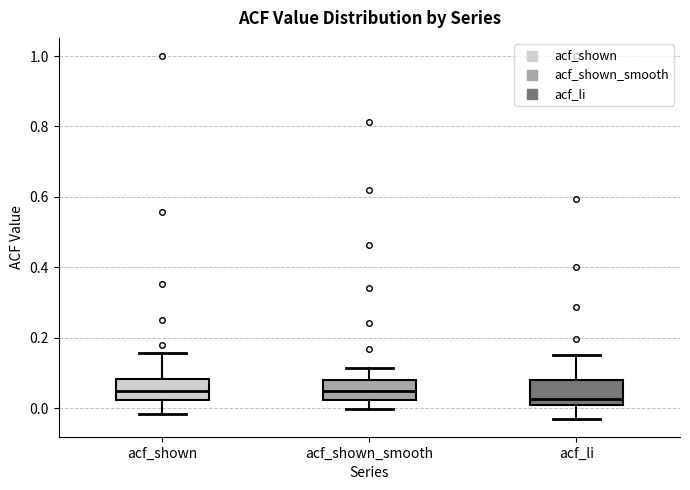

Where does the upper whisker of the box for acf_shown_smooth end on the y-axis? The values are not printed on the chart, so give them approximately, as read against the axis.

0.12